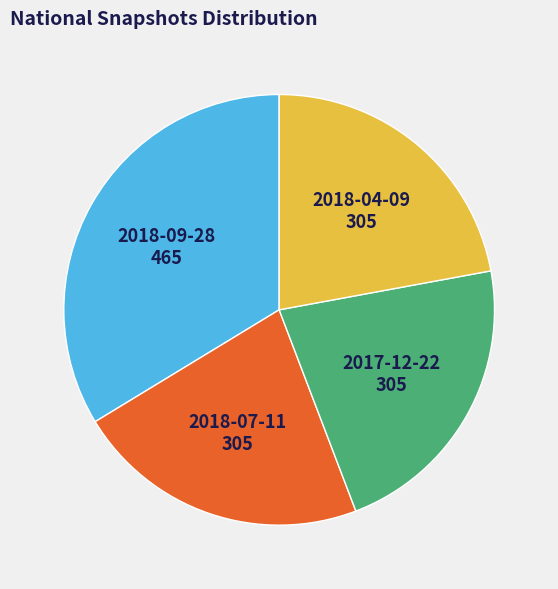

Count the number of slices in the pie.

4